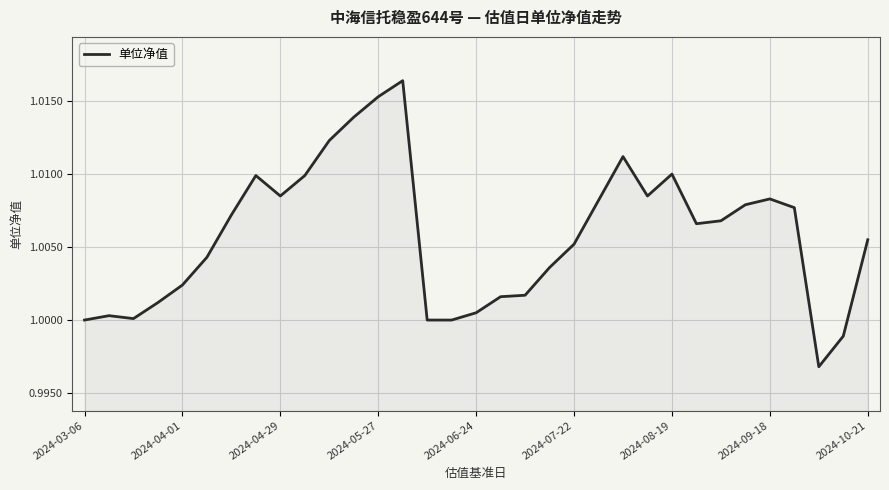

Is it true that the value at 2024-08-19 is 0.6?

False